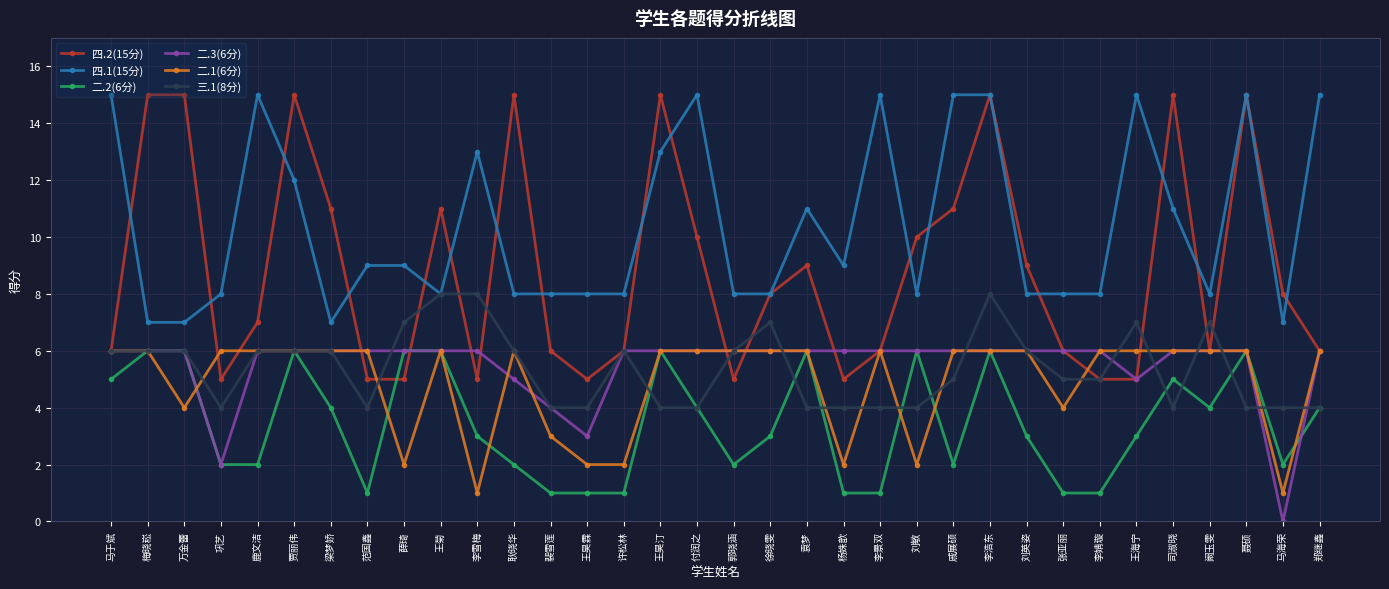

True or false: 四.1(15分) and 二.2(6分) cross at least once.

False